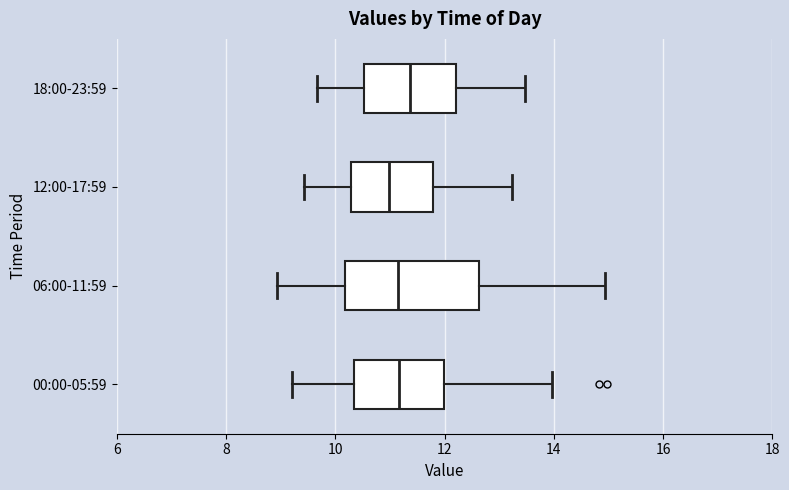

Reading bottom to top, read every box against the x-axis: the position of its median line, the range the box covers, and the ends of its whiskers. The values are not printed on the chart, so give them approximately, as read against the axis.

00:00-05:59: median 11.2, box 10.4 to 12.0, whiskers 9.2 to 14.0
06:00-11:59: median 11.2, box 10.2 to 12.6, whiskers 9.0 to 15.0
12:00-17:59: median 11.0, box 10.2 to 11.8, whiskers 9.4 to 13.2
18:00-23:59: median 11.4, box 10.6 to 12.2, whiskers 9.6 to 13.4